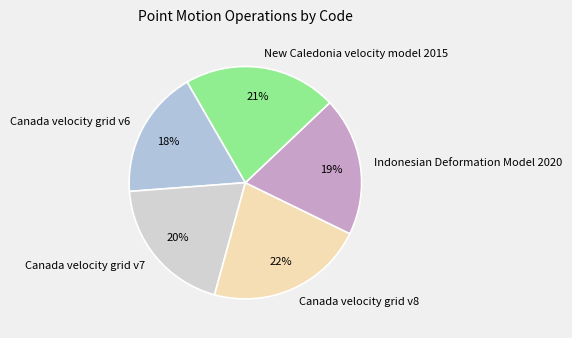

Is Canada velocity grid v7 the majority of the pie?

No